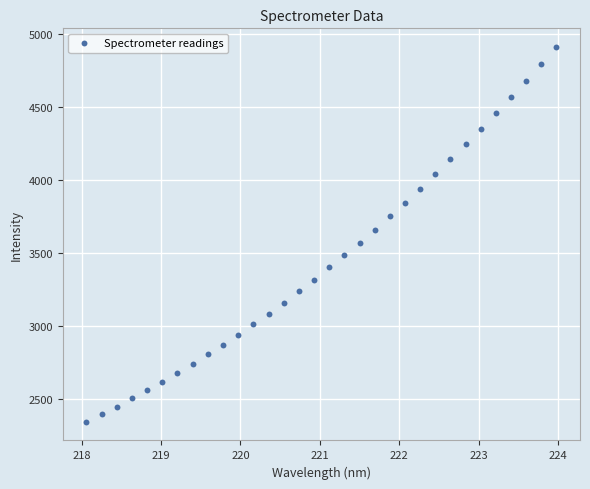

What is the range of X values (max minus min)?

5.9